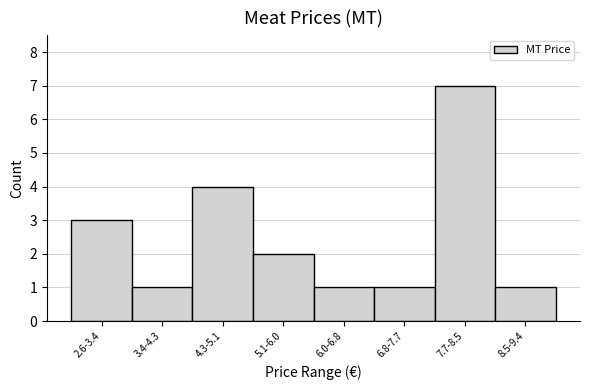

Reading left to right, transcribe all the data shown in this chart.

2.6-3.4=3	3.4-4.3=1	4.3-5.1=4	5.1-6.0=2	6.0-6.8=1	6.8-7.7=1	7.7-8.5=7	8.5-9.4=1